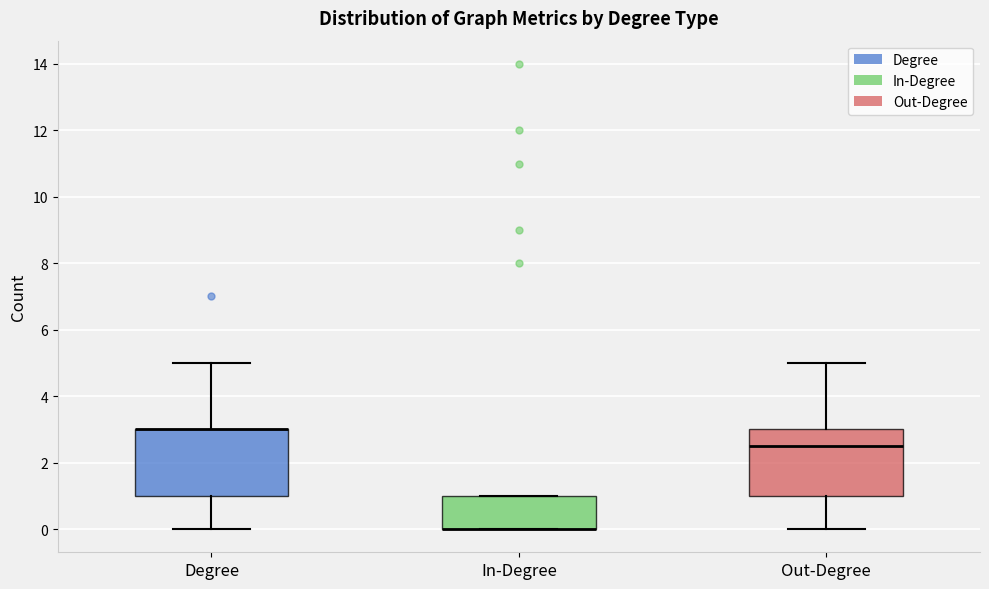

Reading left to right, transcribe this box plot: for each box, give where its median line is, the range the box spans, and where its two whiskers end, as read against the y-axis. The values are not printed on the chart, so give them approximately, as read against the axis.

Degree: median 3.0 (drawn on the box's upper edge), box 1.0 to 3.0, whiskers 0.0 to 5.0
In-Degree: median 0.0 (drawn on the box's lower edge), box 0.0 to 1.0, whiskers 0.0 to 1.0
Out-Degree: median 2.6, box 1.0 to 3.0, whiskers 0.0 to 5.0